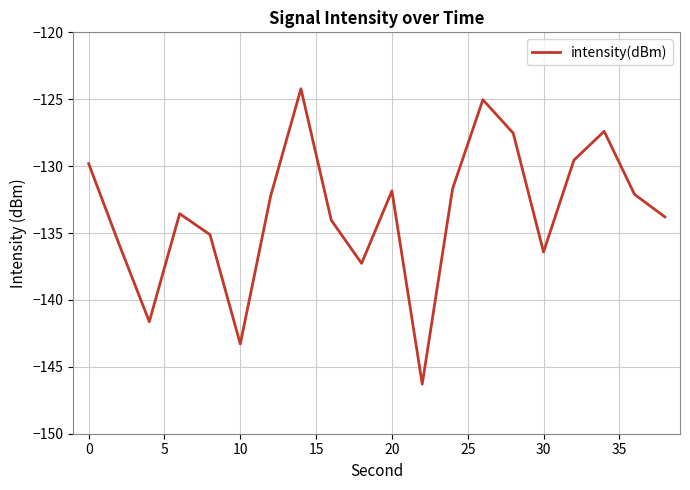

What is the difference between the maximum and minimum values?

22.1